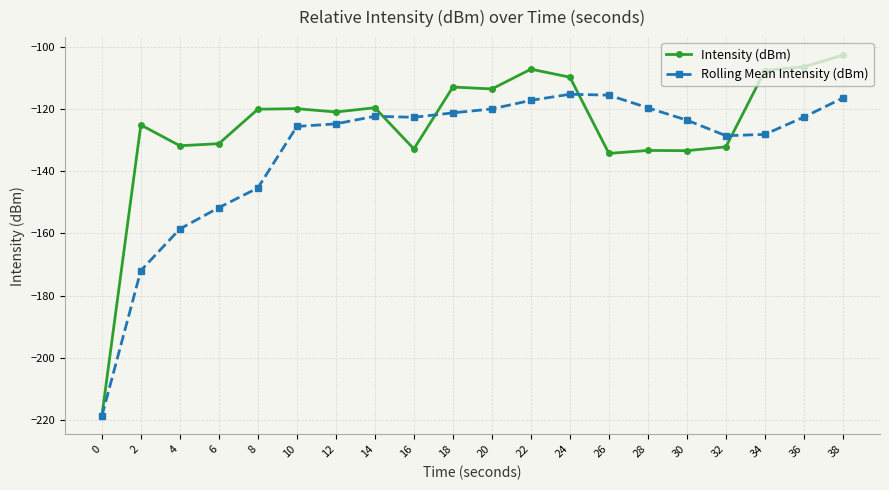

Is the value of Rolling Mean Intensity (dBm) at 6 greater than the value of Intensity (dBm) at 22?

No